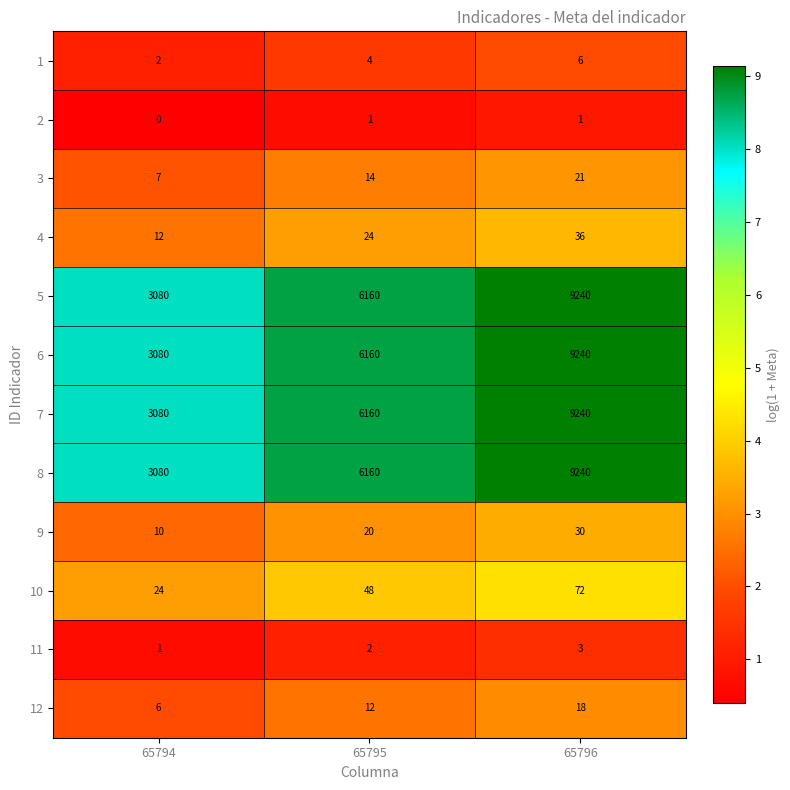

How many 12 values are between 6 and 18?

3